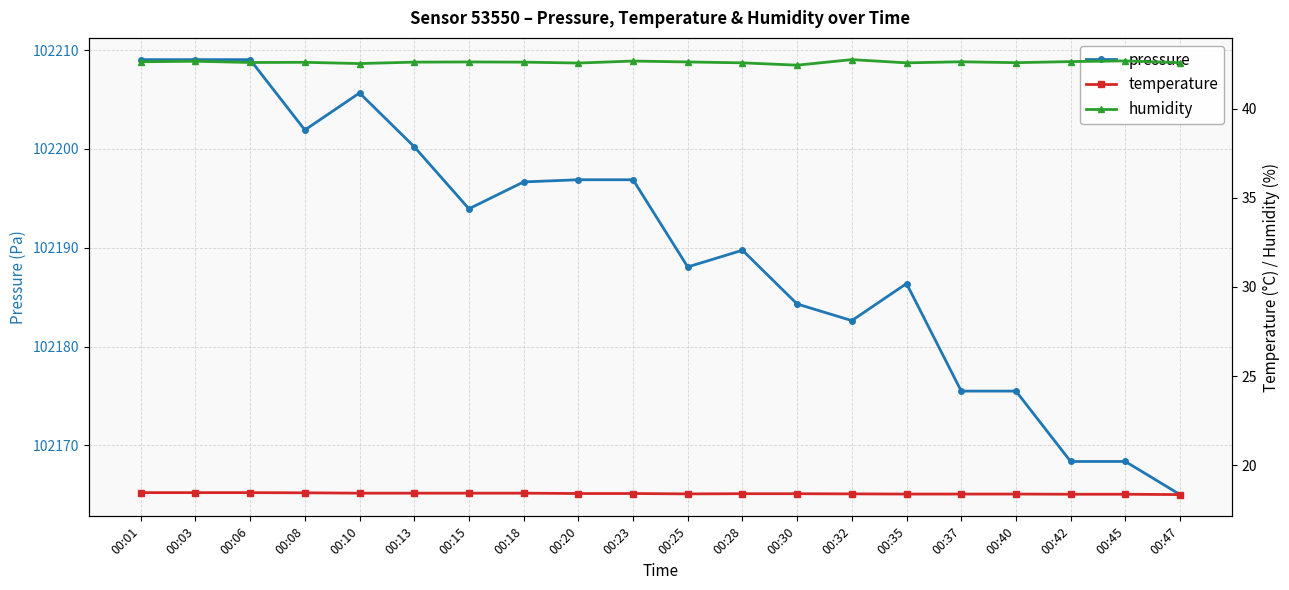

True or false: pressure has more than 1 interior local peaks.

True